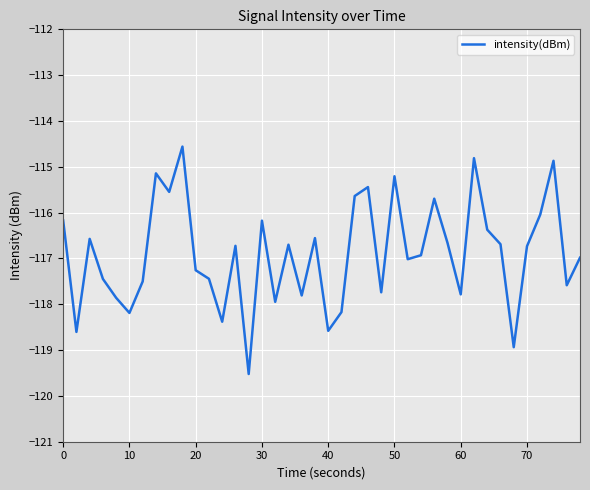

What is the maximum value shown in the chart?

-114.6